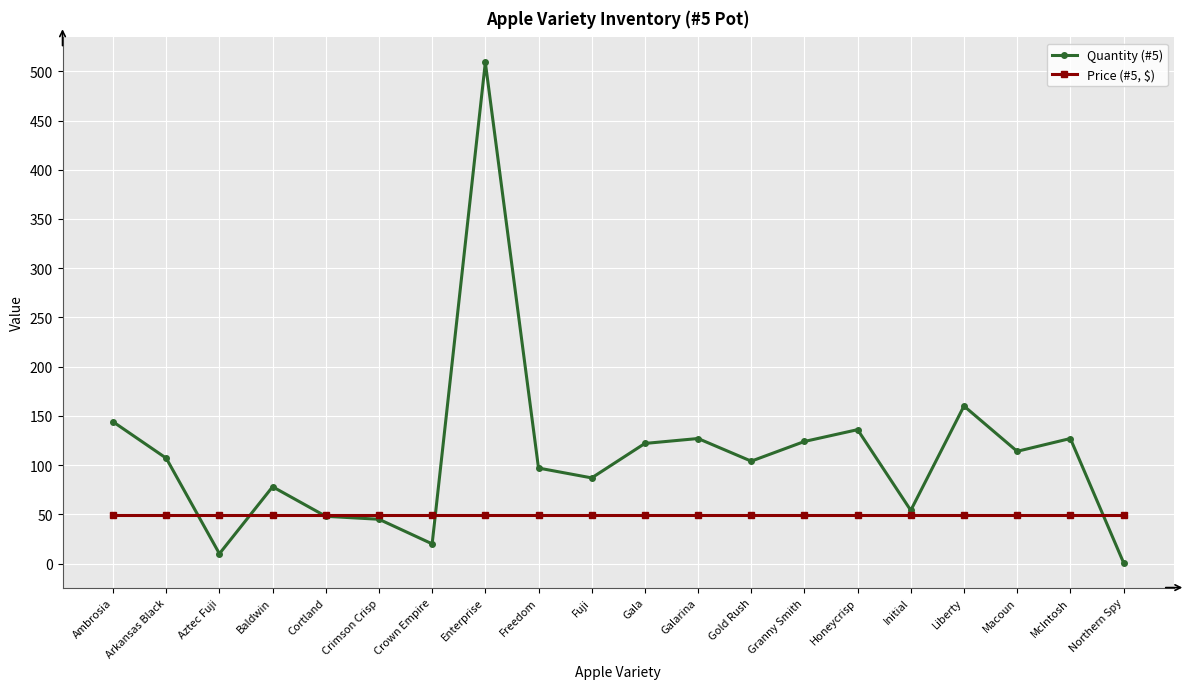

What position from the right is Arkansas Black?

19